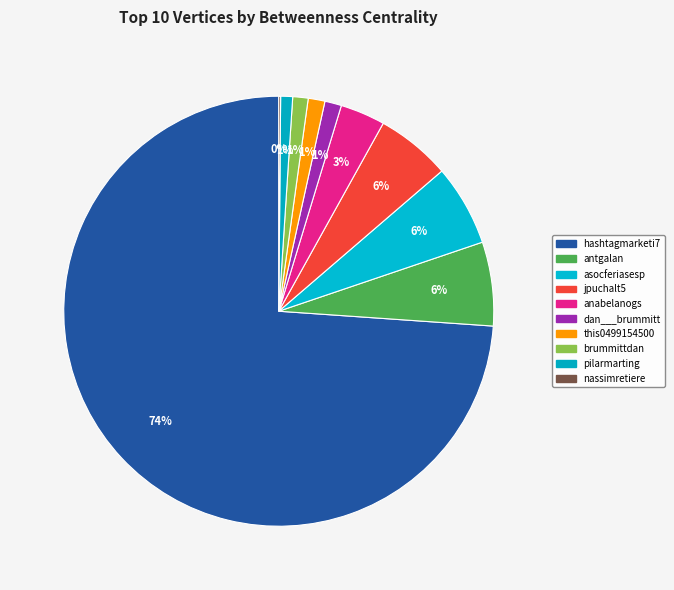

How many segments does this pie chart have?

10